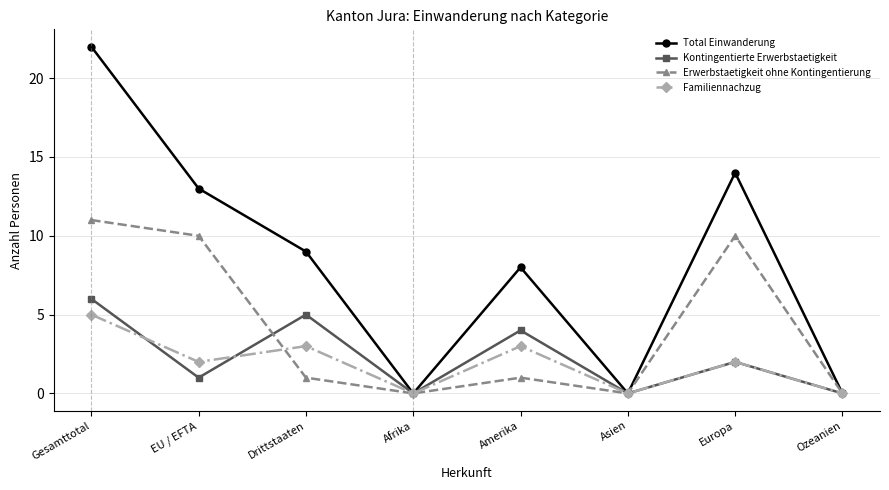

Rank the series by their maximum value, from highest to lowest.

Total Einwanderung, Erwerbstaetigkeit ohne Kontingentierung, Kontingentierte Erwerbstaetigkeit, Familiennachzug